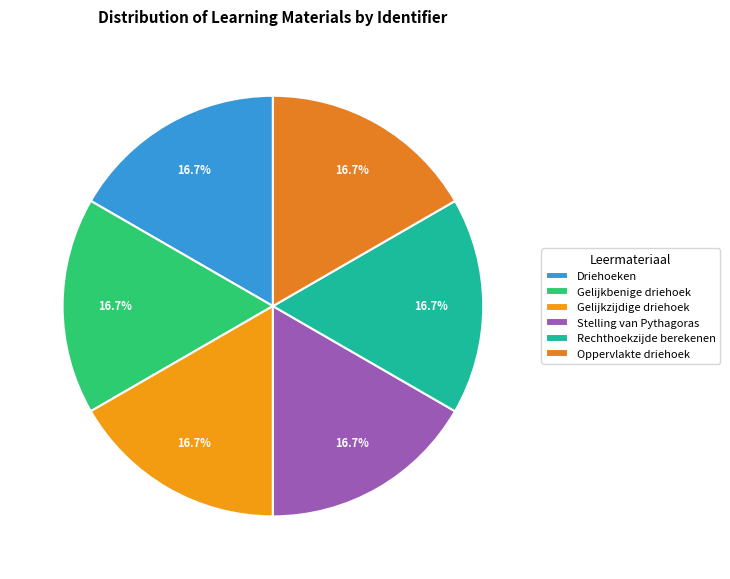

Count the number of slices in the pie.

6